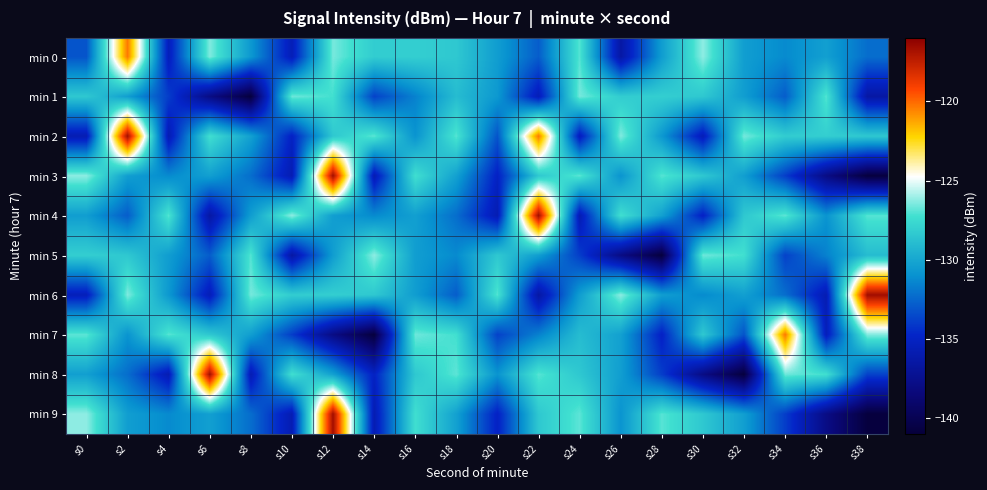

Between s2 and s16, which series saw the biggest shift?

min 2